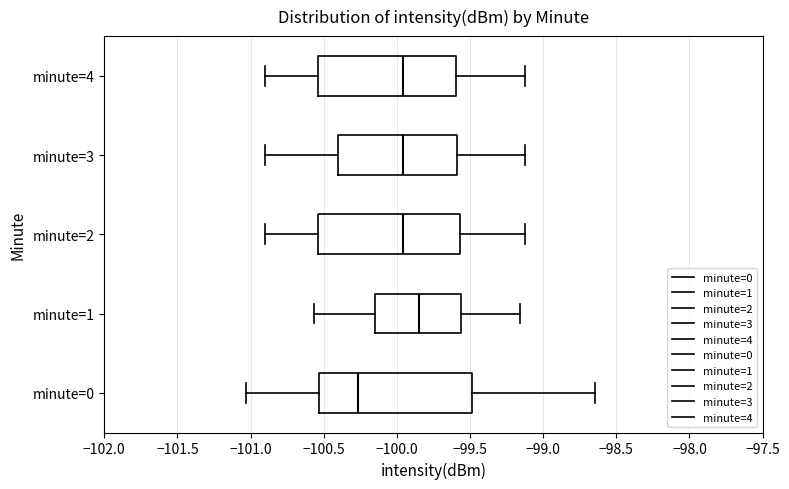

Where is the right edge of the box for minute=4 on the x-axis? The values are not printed on the chart, so give them approximately, as read against the axis.

-99.60